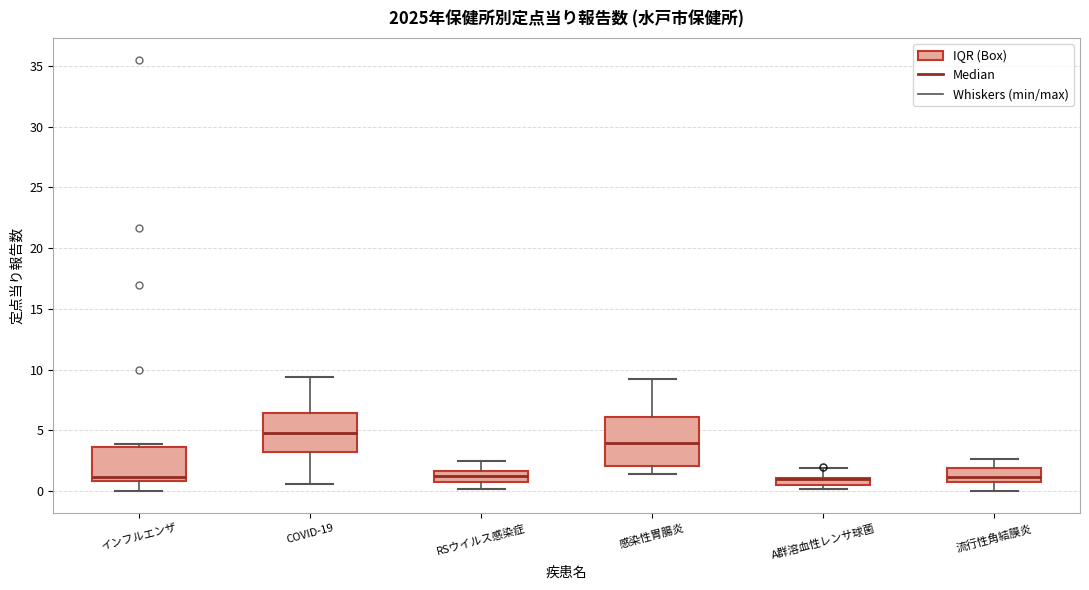

Comparing the boxes themselves (not the whiskers), which one is the tallest?

感染性胃腸炎